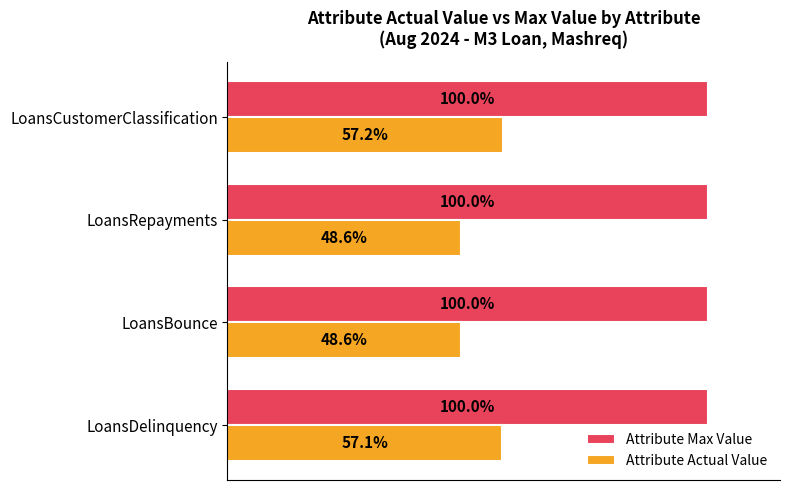

Which series changed the most between LoansBounce and LoansCustomerClassification?

Attribute Actual Value